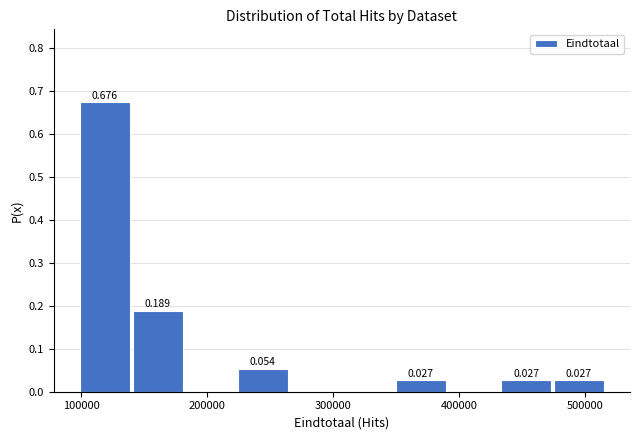

Over which range of the x-axis is the bar tallest?

100000 to 140000